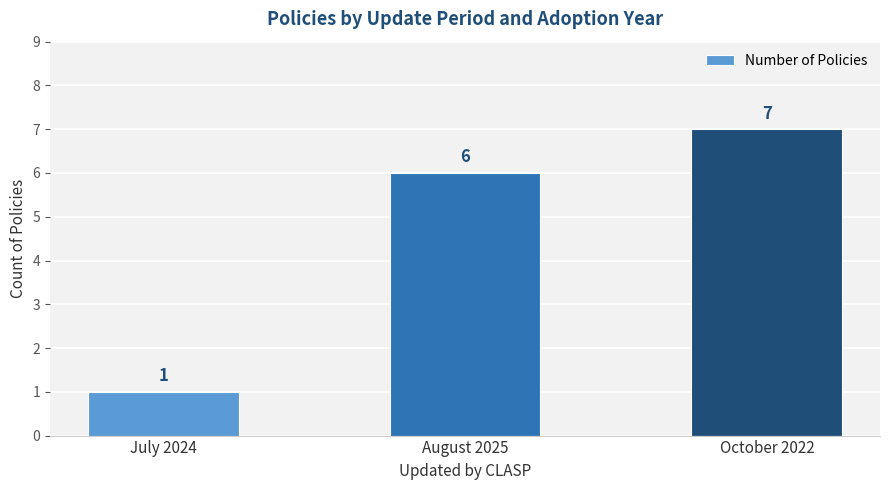

What is the value of the 3rd bar from the left?

7